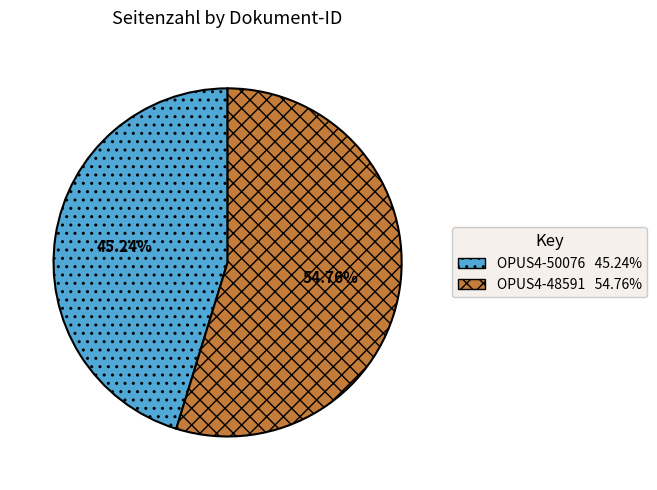

Which slice is the smallest?

OPUS4-50076